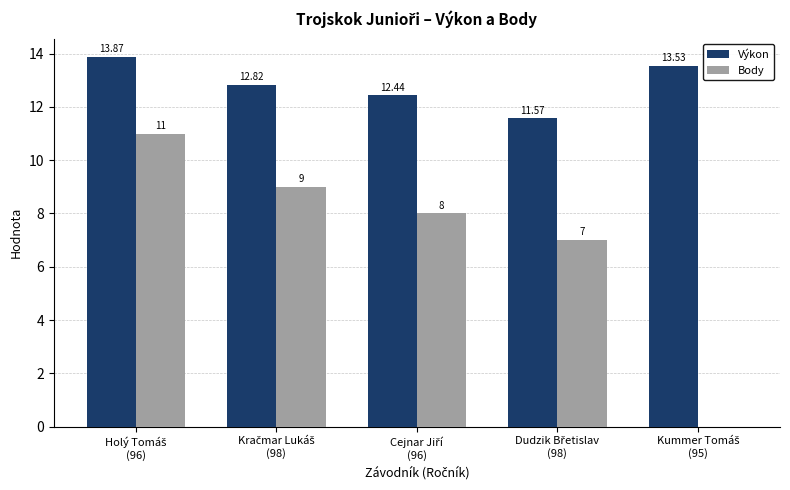

How many distinct data groups are displayed?

2